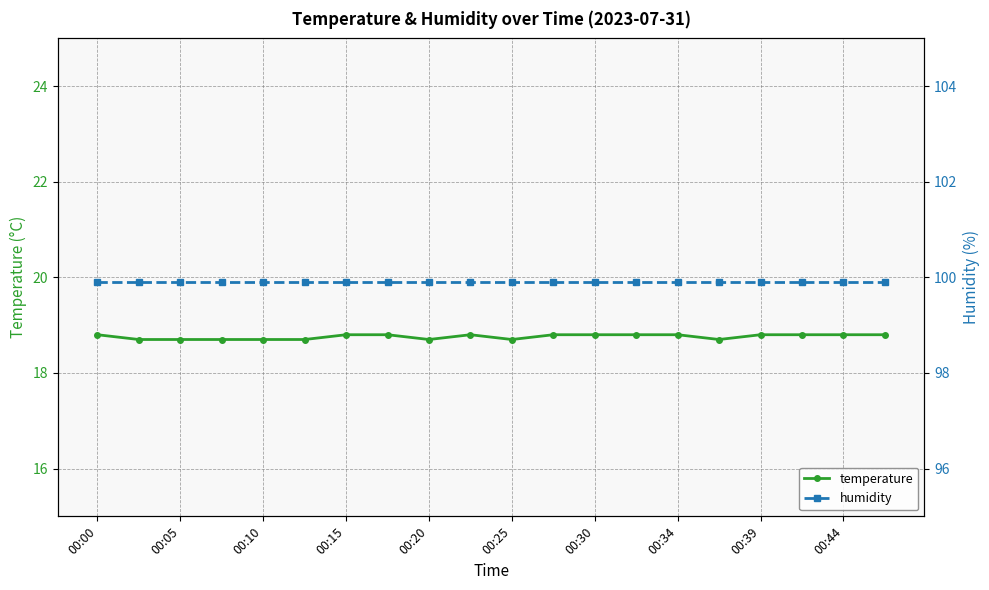

What is the minimum value for temperature?

18.7